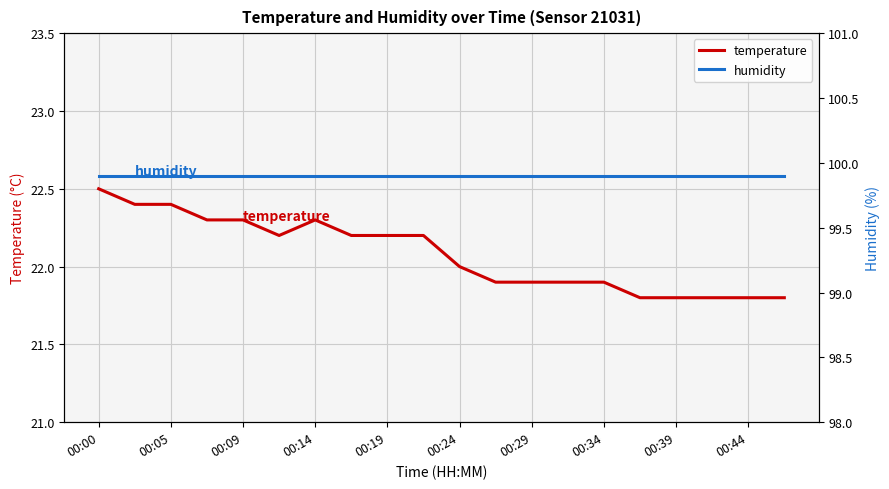

List the series in order of their peak value, lowest first.

temperature, humidity